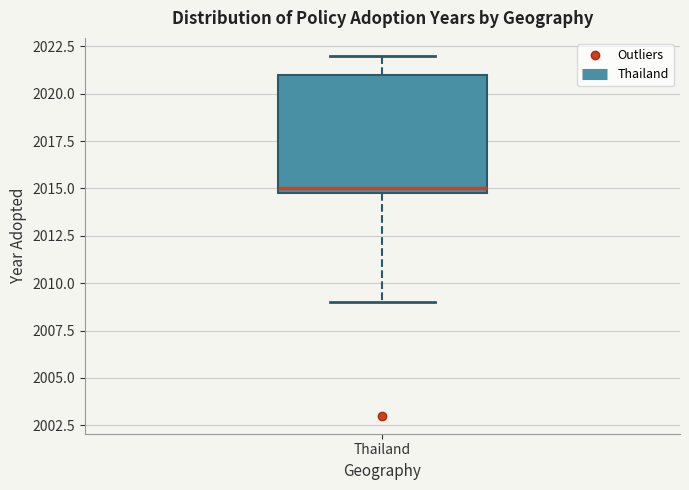

Read this box plot against the y-axis: the position of the median line, the range covered by the box, and the ends of both whiskers. The values are not printed on the chart, so give them approximately, as read against the axis.

median 2015 (just above the box's lower edge), box 2015 to 2021, whiskers 2009 to 2022